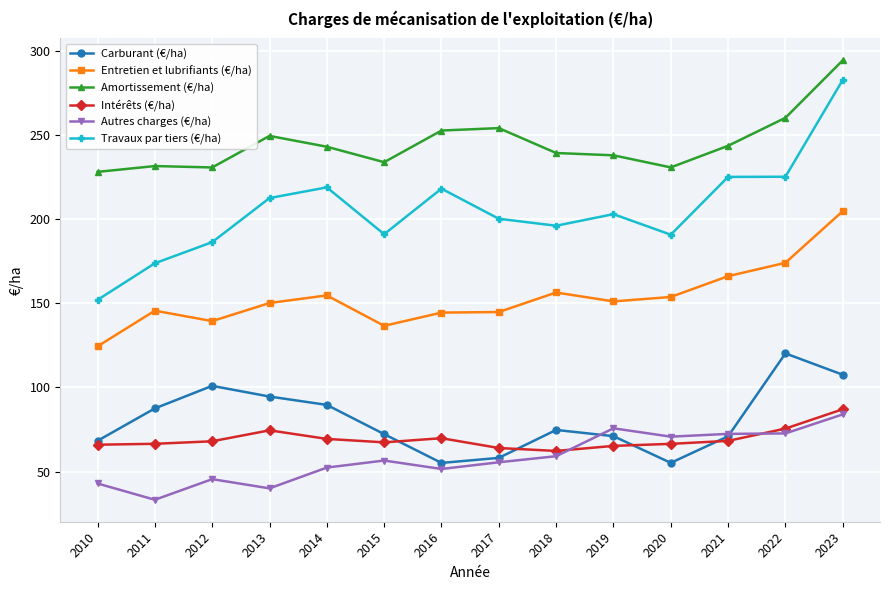

Which label corresponds to the largest value in the chart?

2023